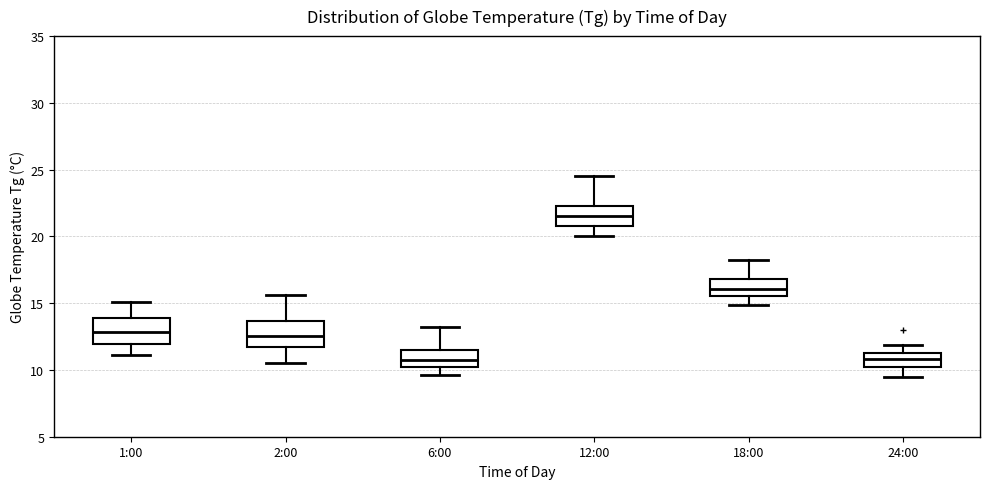

Reading left to right, transcribe this box plot: for each box, give where its median line is, the range the box spans, and where its two whiskers end, as read against the y-axis. The values are not printed on the chart, so give them approximately, as read against the axis.

1:00: median 13.0, box 12.0 to 14.0, whiskers 11.0 to 15.0
2:00: median 12.5, box 11.5 to 13.5, whiskers 10.5 to 15.5
6:00: median 11.0, box 10.0 to 11.5, whiskers 9.5 to 13.0
12:00: median 21.5, box 21.0 to 22.5, whiskers 20.0 to 24.5
18:00: median 16.0, box 15.5 to 17.0, whiskers 15.0 to 18.0
24:00: median 11.0, box 10.0 to 11.5, whiskers 9.5 to 12.0